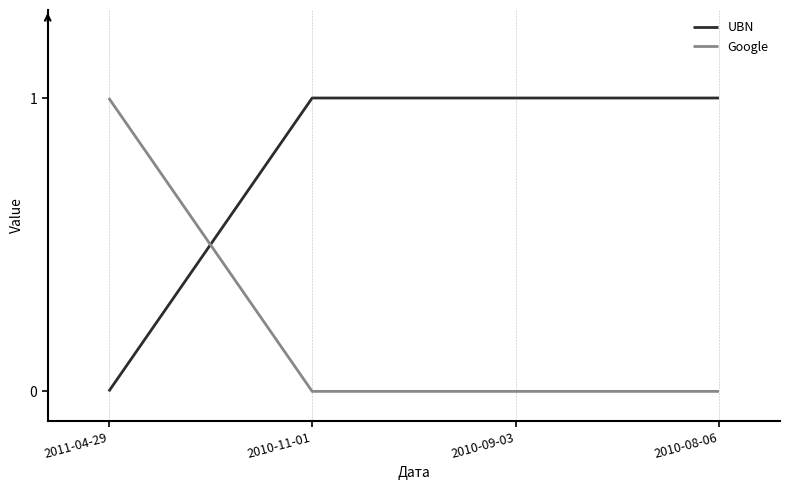

Which series has the largest total across all categories?

UBN